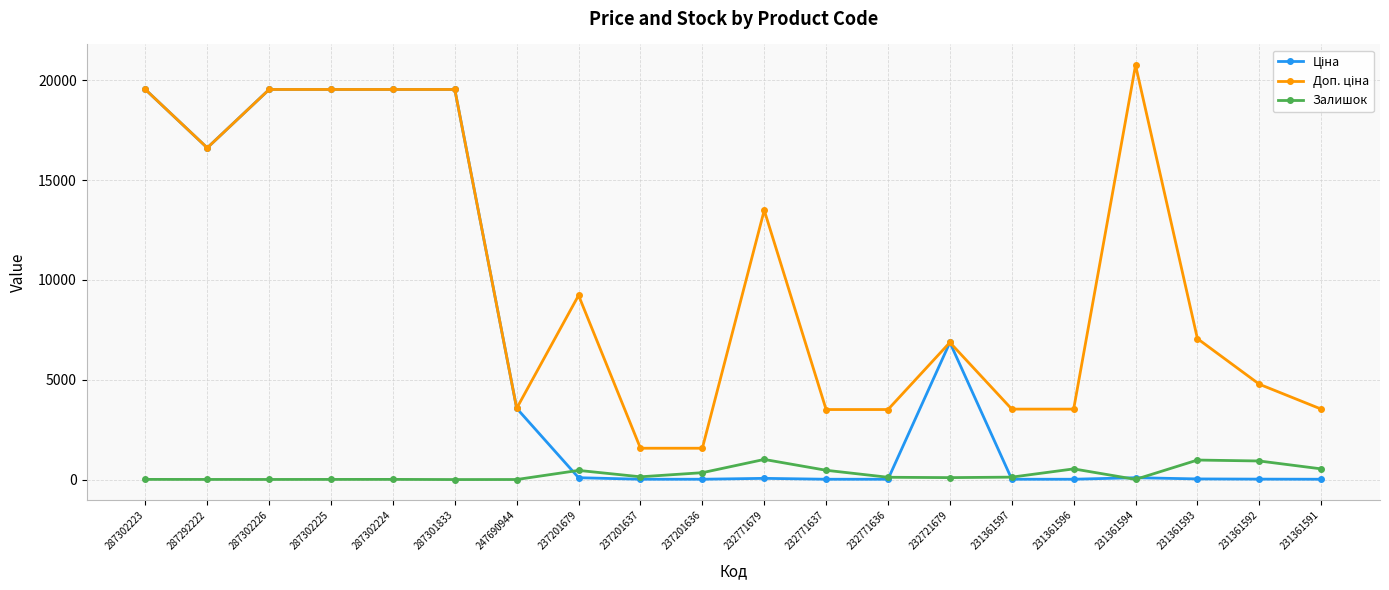

At how many categories does at least one series exceed 16112?

7